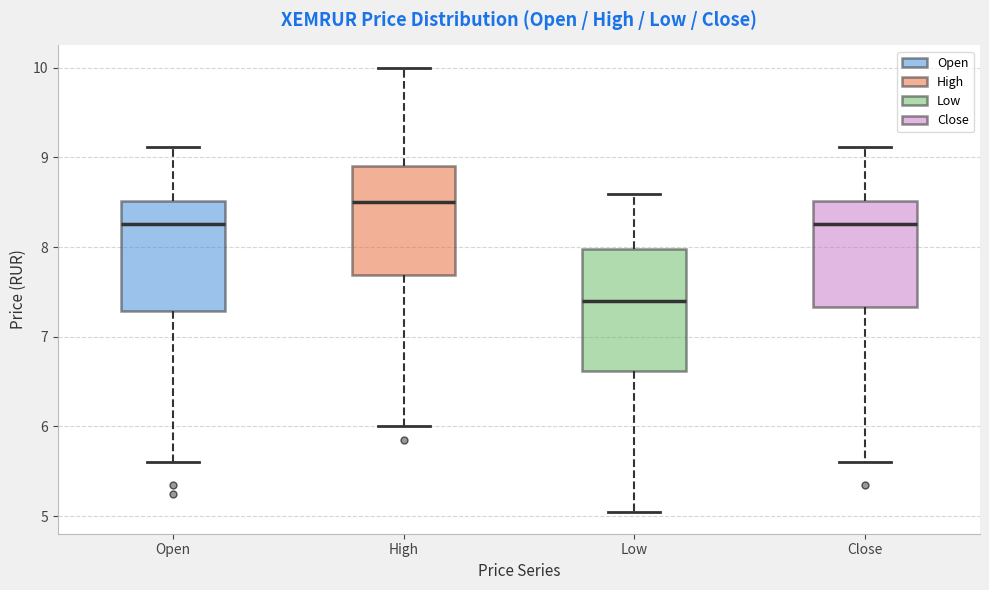

Reading left to right, read every box against the y-axis: the position of its median line, the range the box covers, and the ends of its whiskers. The values are not printed on the chart, so give them approximately, as read against the axis.

Open: median 8.3, box 7.3 to 8.5, whiskers 5.6 to 9.1
High: median 8.5, box 7.7 to 8.9, whiskers 6.0 to 10.0
Low: median 7.4, box 6.6 to 8.0, whiskers 5.1 to 8.6
Close: median 8.3, box 7.3 to 8.5, whiskers 5.6 to 9.1